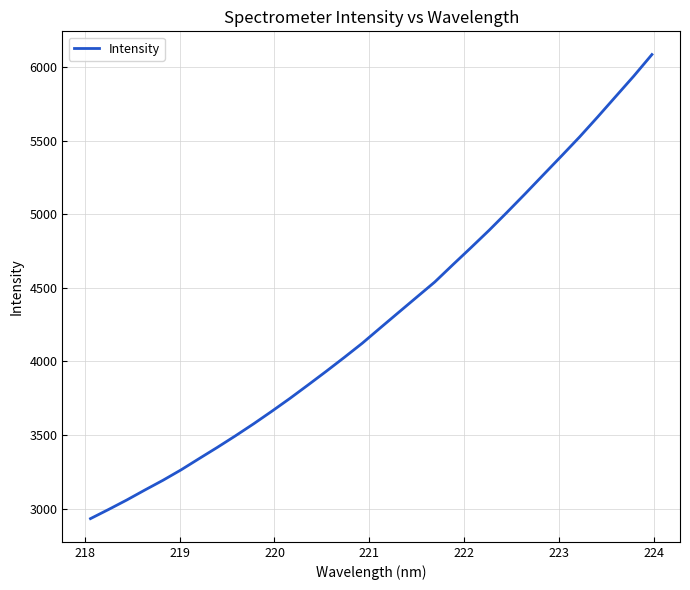

What is the sum of all values?

137416.8